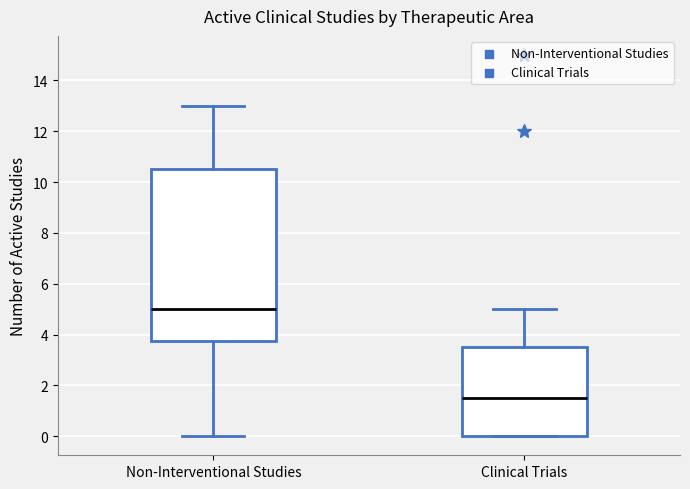

Which box has the lowest median line?

Clinical Trials